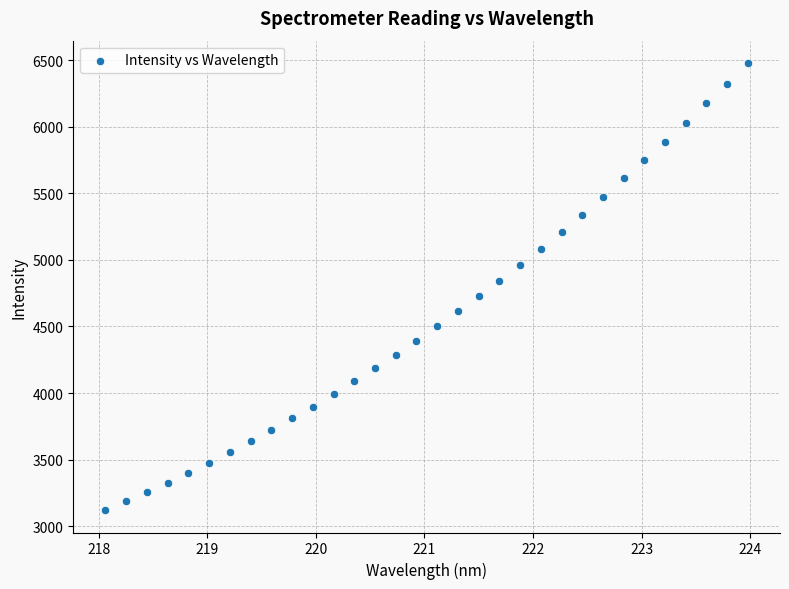

What is the range of Y values (max minus min)?

3358.4